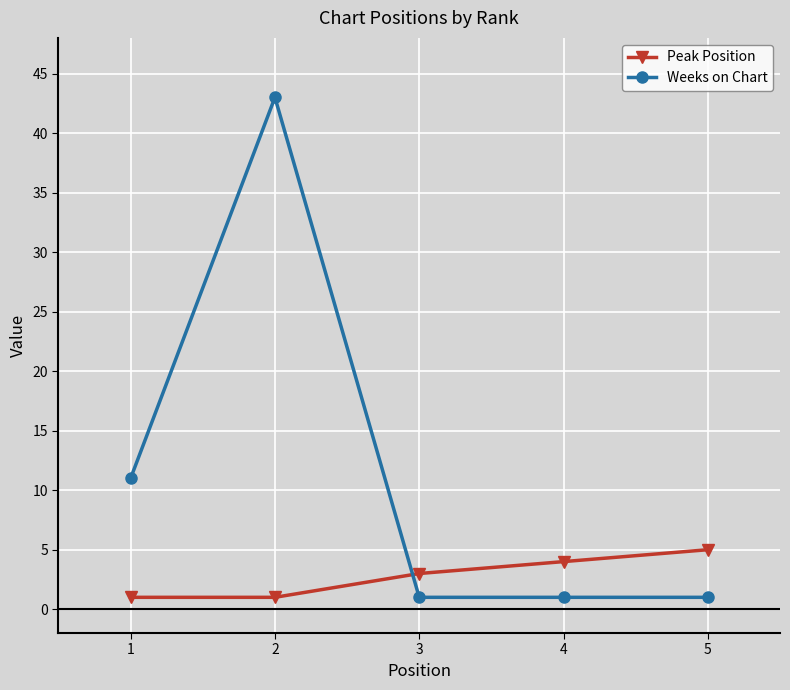

Rank the series by their maximum value, from highest to lowest.

Weeks on Chart, Peak Position